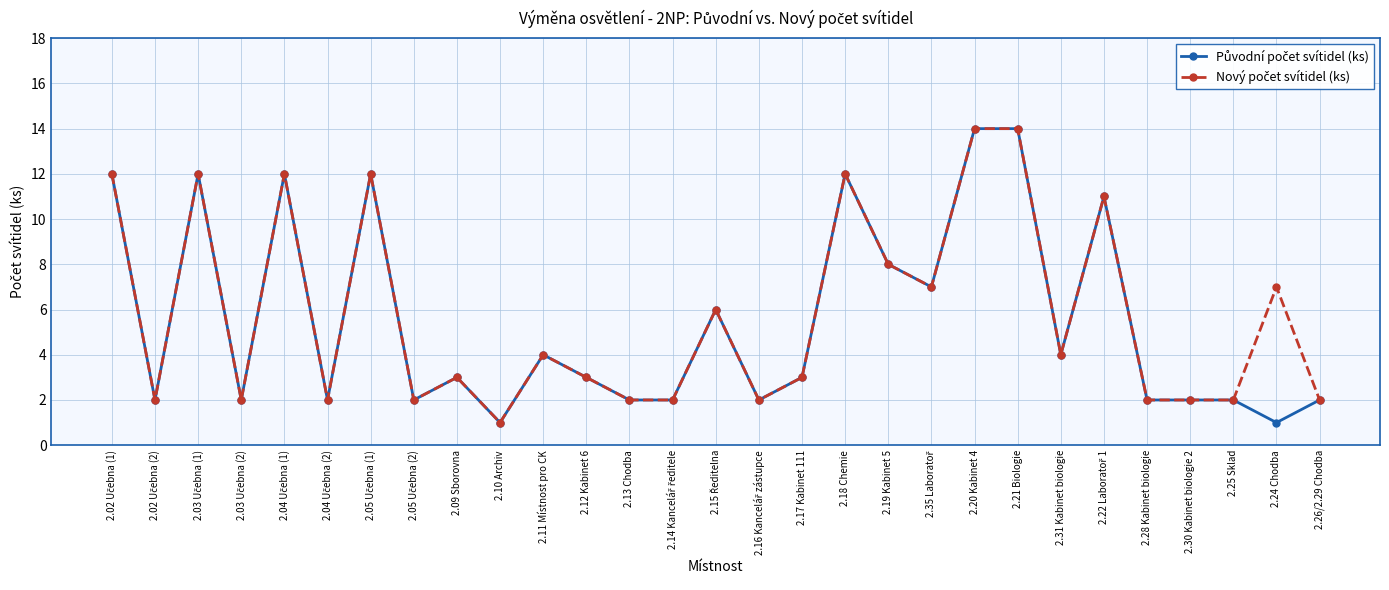

What is the maximum value shown in the chart?

14